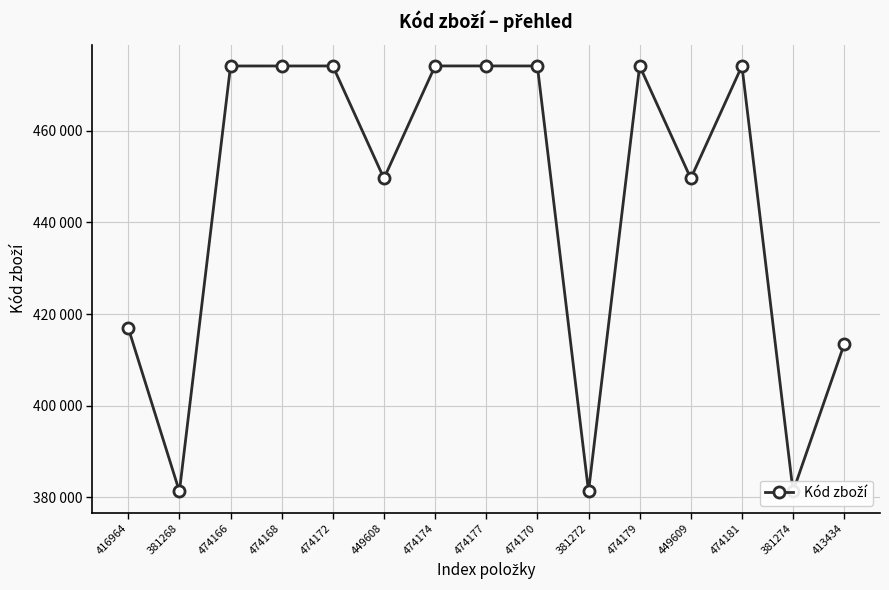

What is the minimum value shown in the chart?

381268